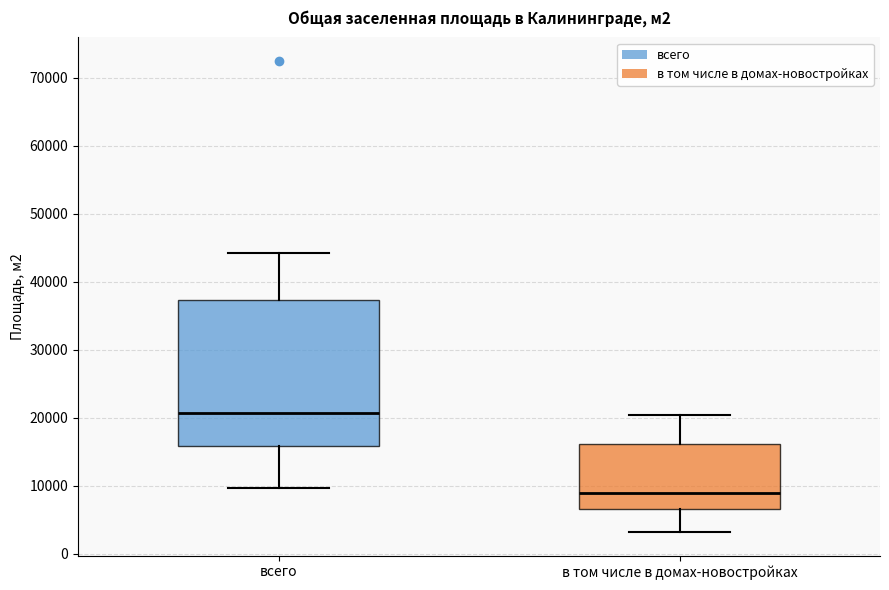

Which box is the tallest, from its lower edge to its upper edge?

всего